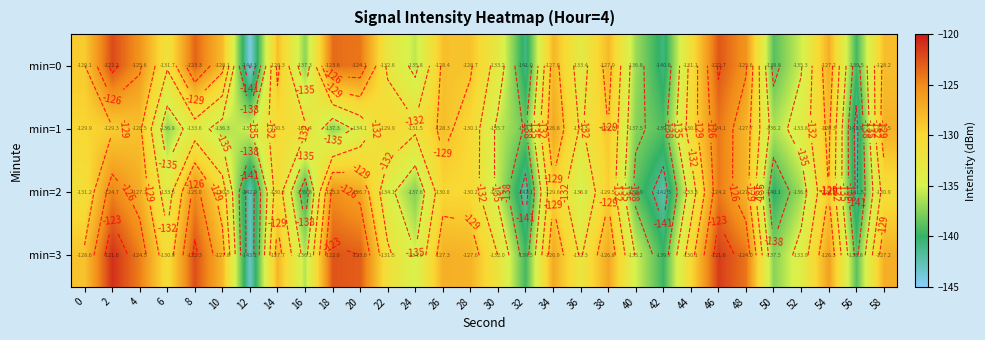

What is the difference between the maximum and minimum values in the min=3 series?

22.2